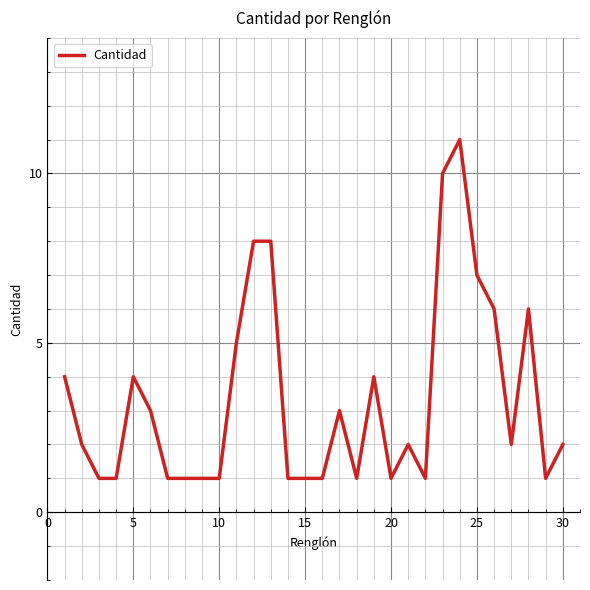

What is the greatest value displayed?

11